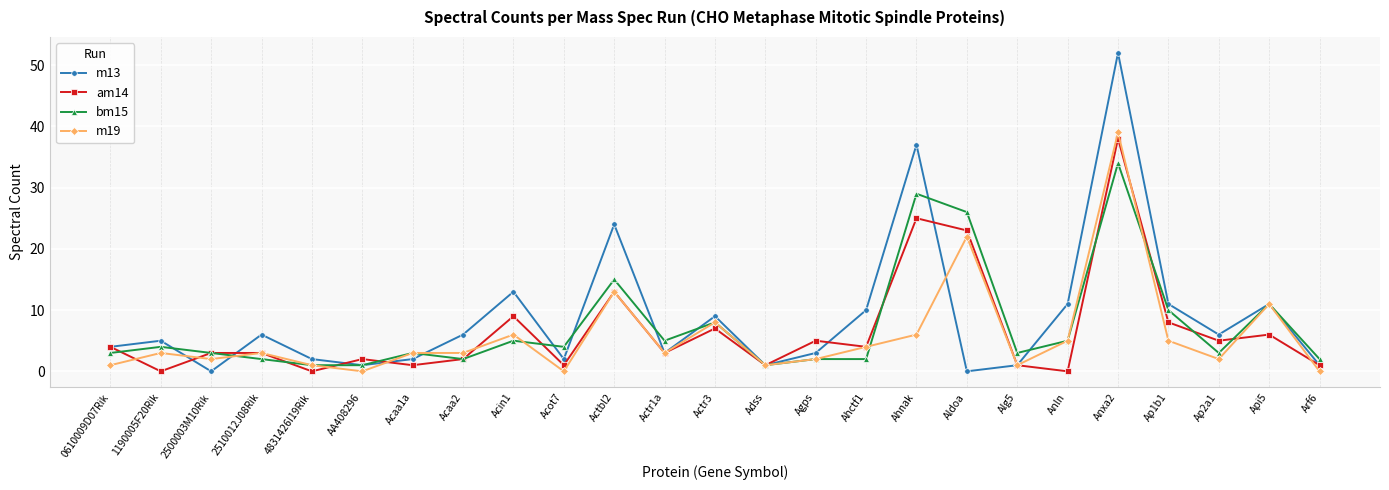

True or false: m19 has more than 0 interior local peaks.

True